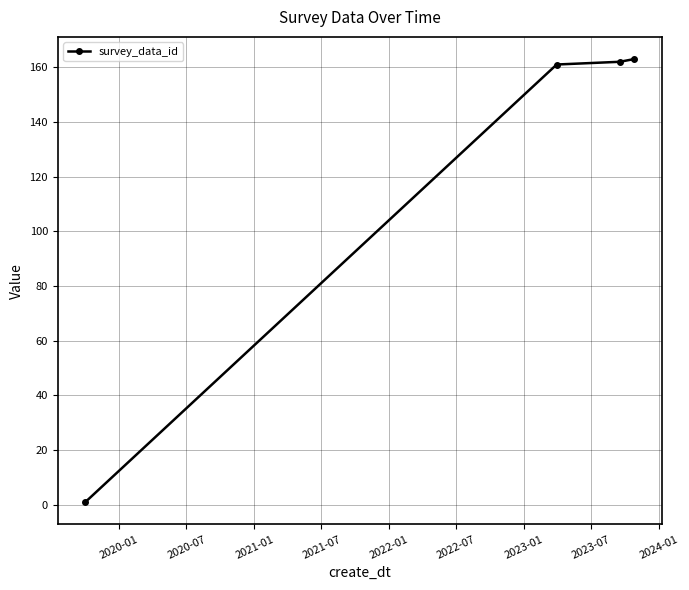

What is the sum of all values?

487